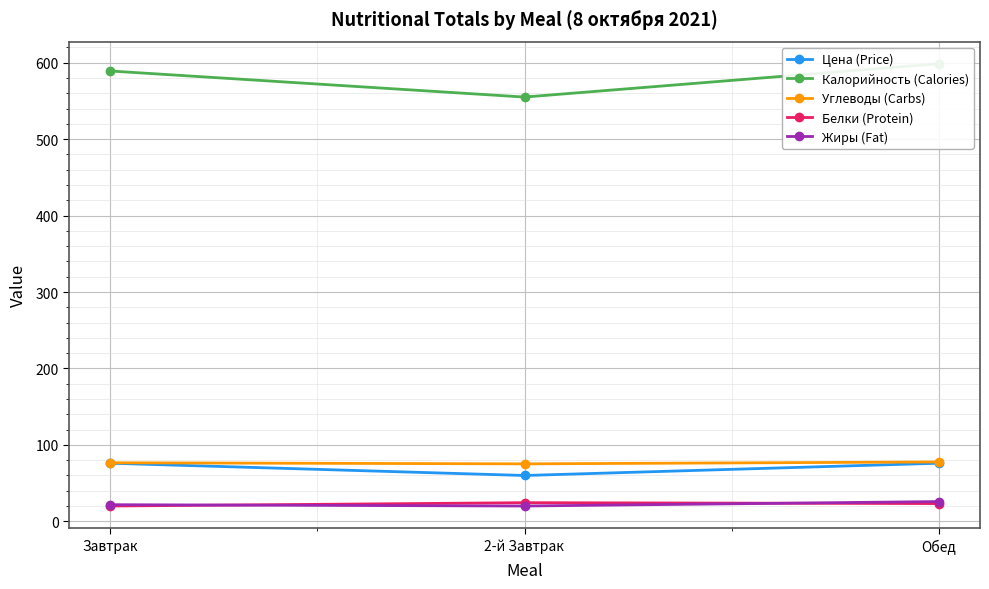

Which series changed the most between Завтрак and Обед?

Калорийность (Calories)